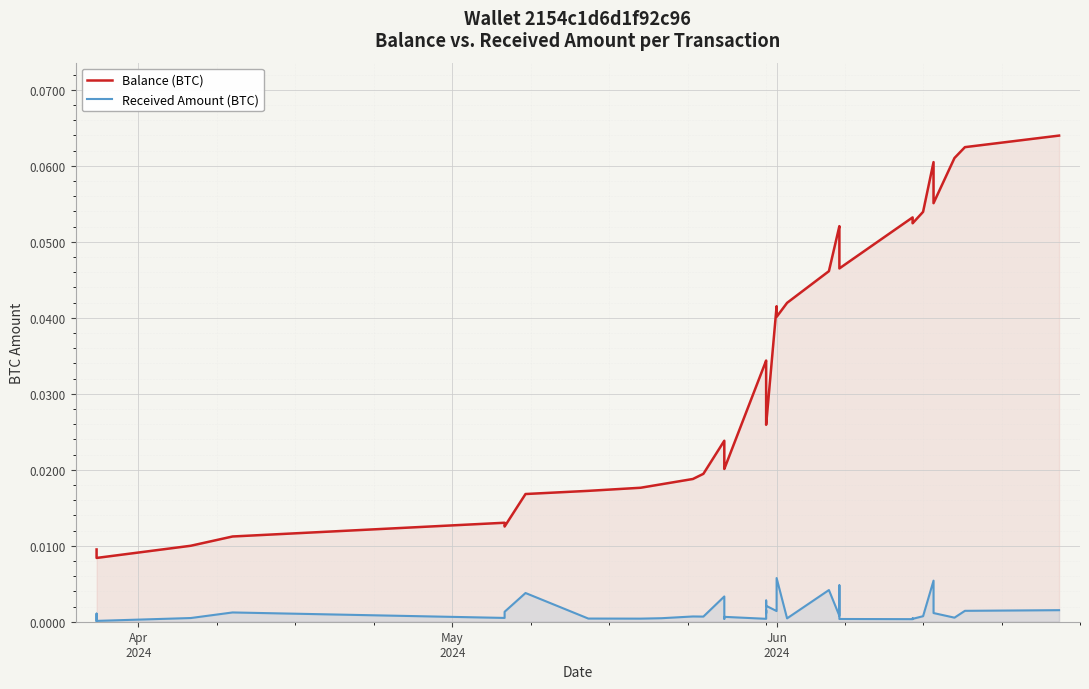

How many series are shown in this chart?

2